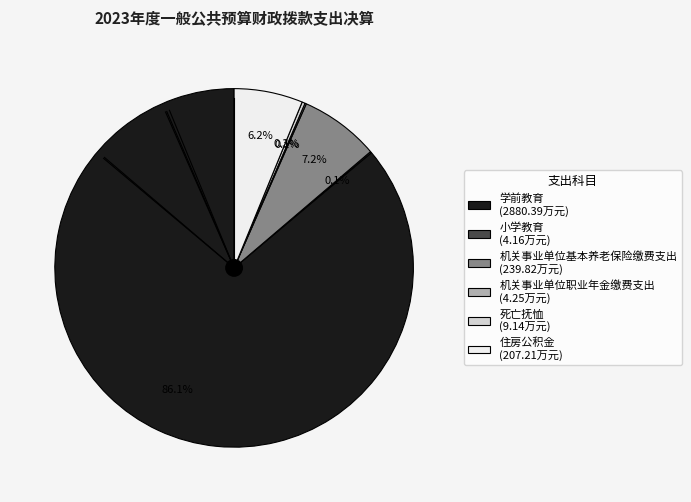

What percentage is the 学前教育 slice, to the nearest percent?

86%